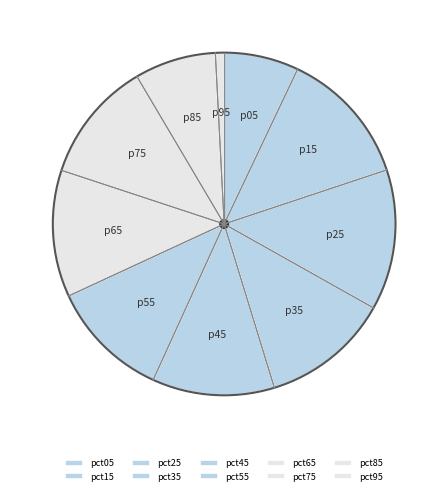

Do pct55 and pct75 together represent more than half of the pie?

No